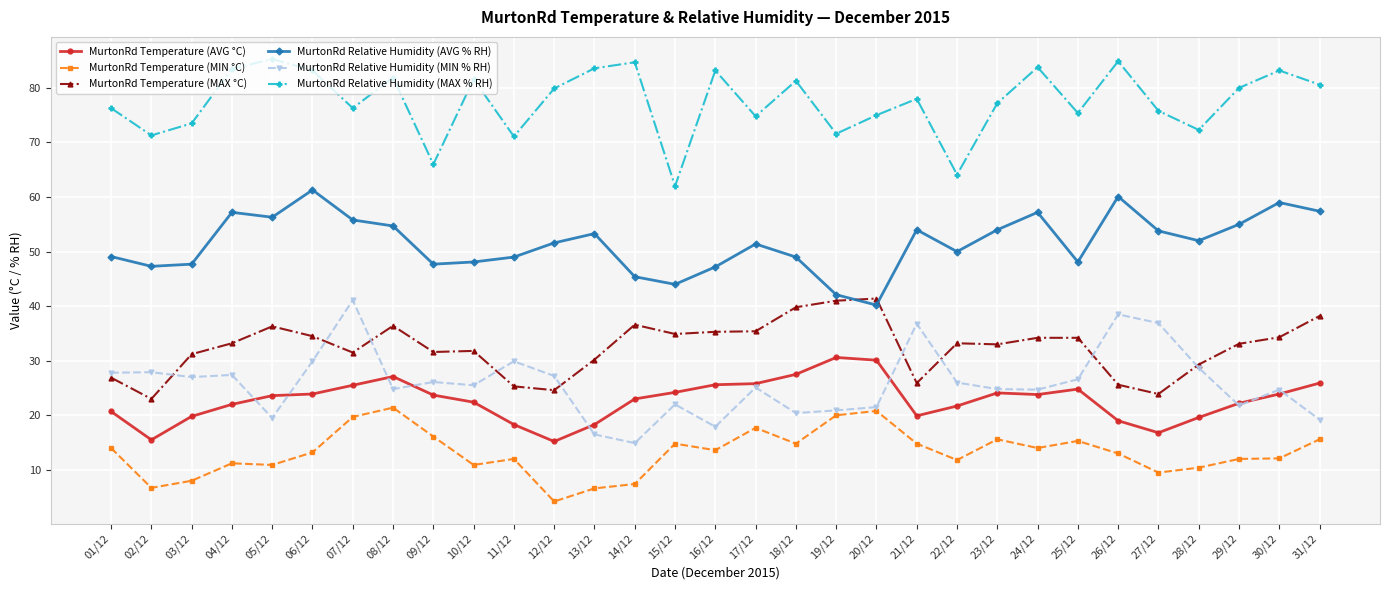

Is the value of MurtonRd Relative Humidity (AVG % RH) at 08/12 greater than the value of MurtonRd Temperature (MIN °C) at 27/12?

Yes